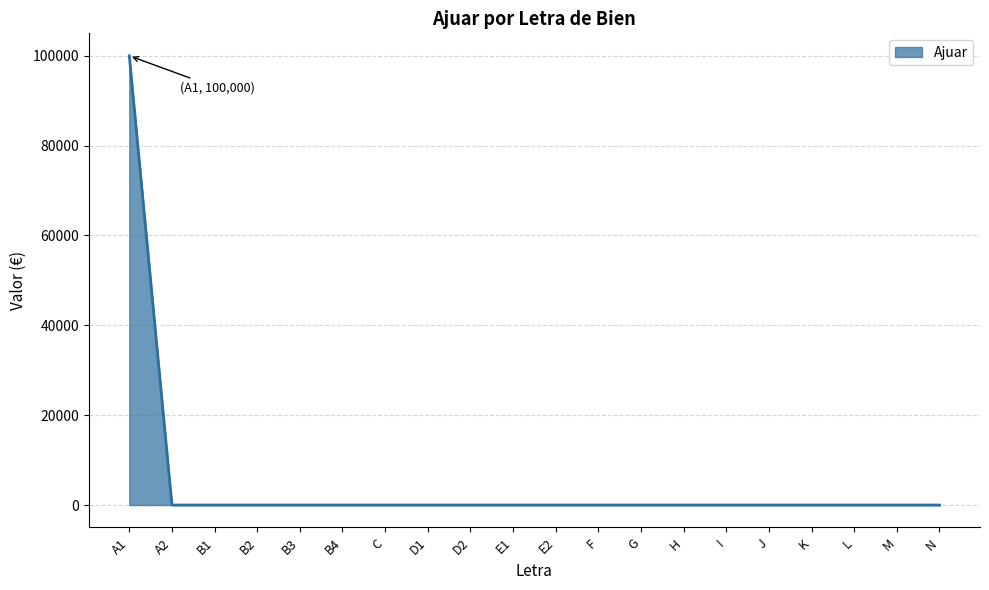

Which label corresponds to the largest value in the chart?

A1